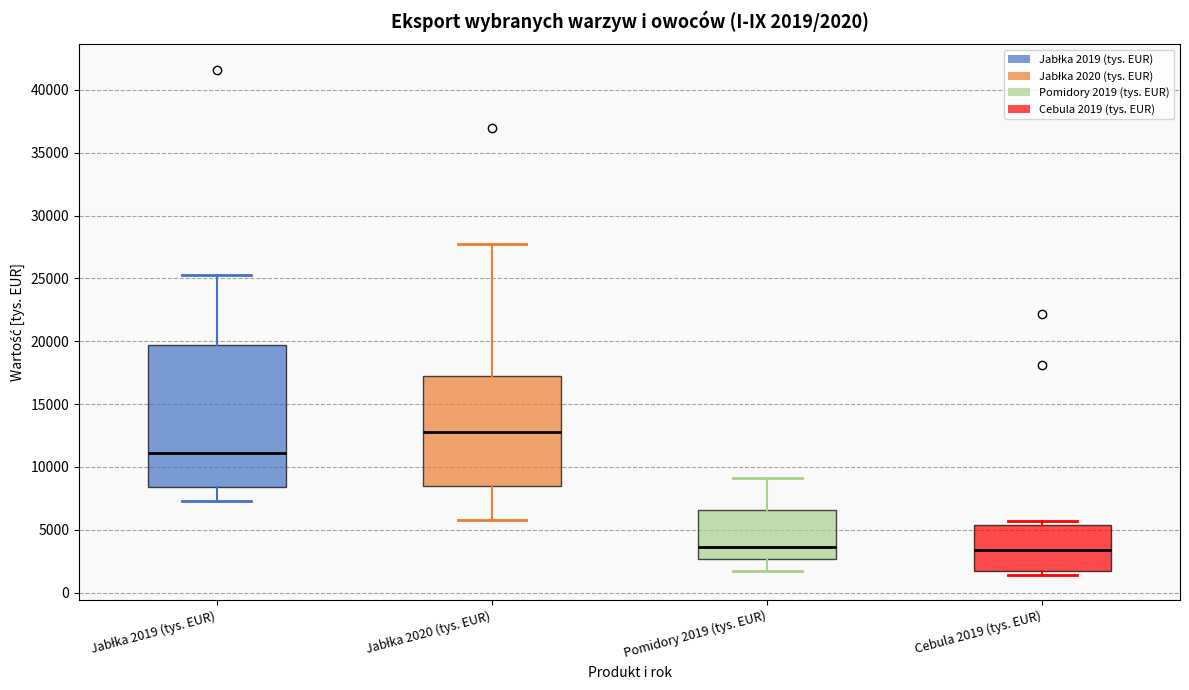

Which box is the tallest, from its lower edge to its upper edge?

Jabłka 2019 (tys. EUR)